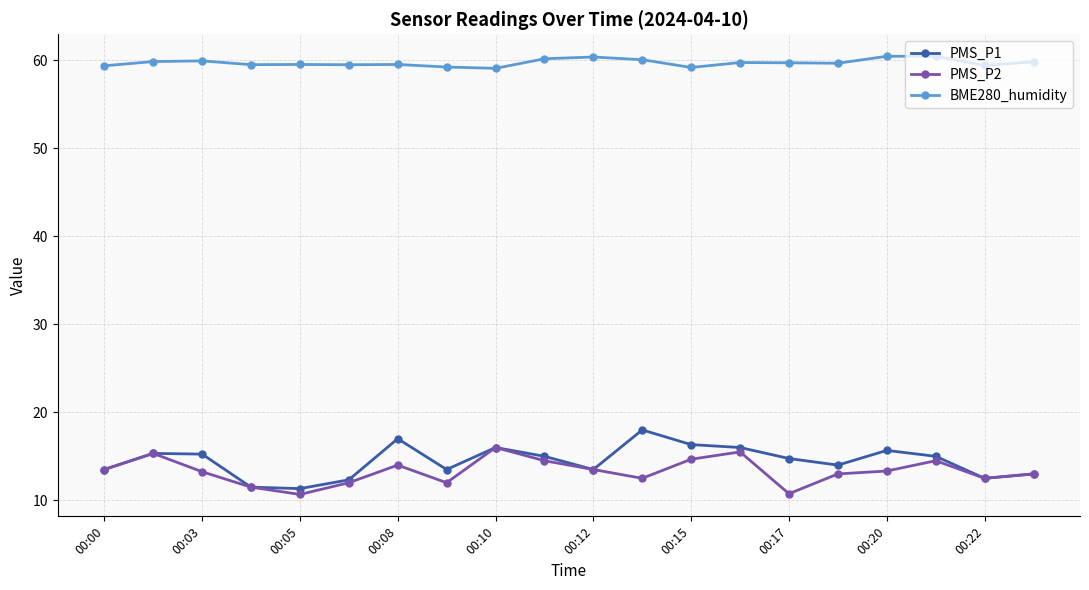

True or false: PMS_P2 and BME280_humidity cross at least once.

False